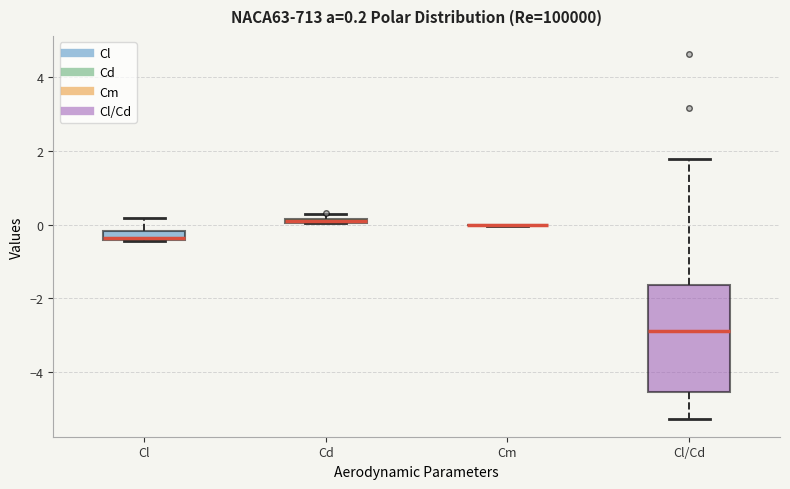

Which box is the tallest, from its lower edge to its upper edge?

Cl/Cd